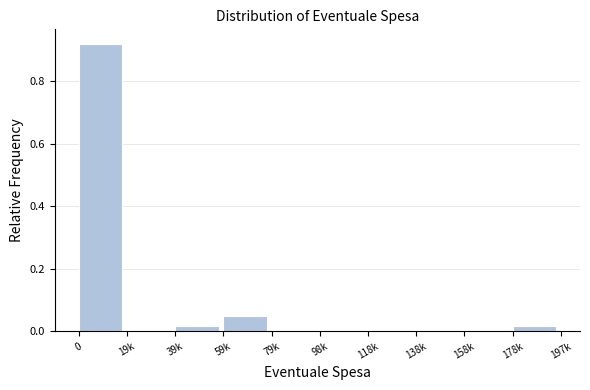

The chart shows a value of 0.0 at 79k. True or false?

True